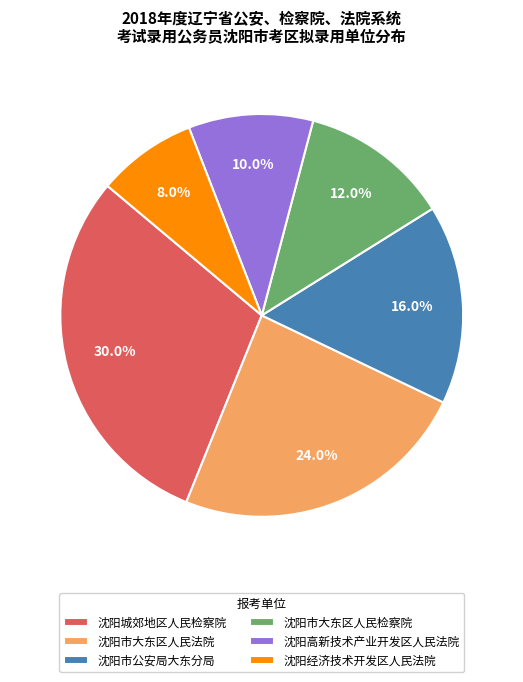

To the nearest percent, what is the difference between the 沈阳经济技术开发区人民法院 and 沈阳市公安局大东分局 slice percentages?

8%